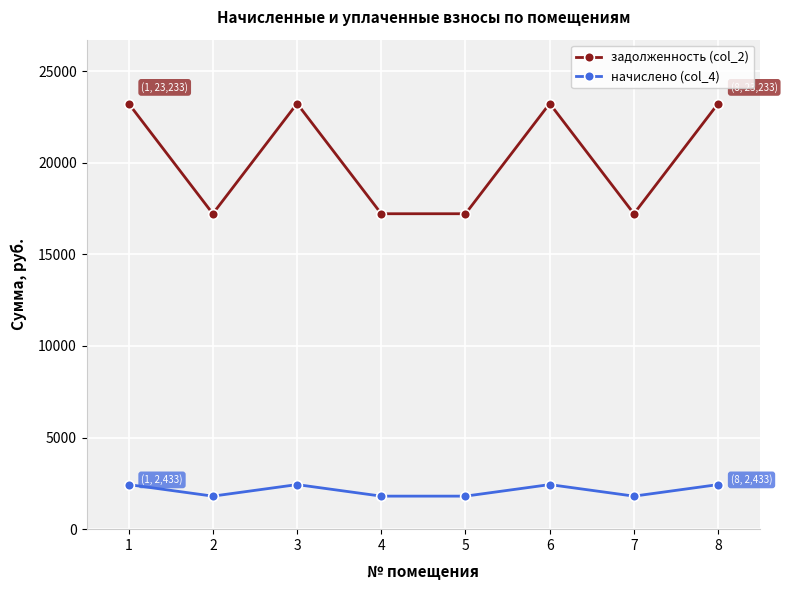

What are all the series names shown in the legend?

задолженность (col_2), начислено (col_4)